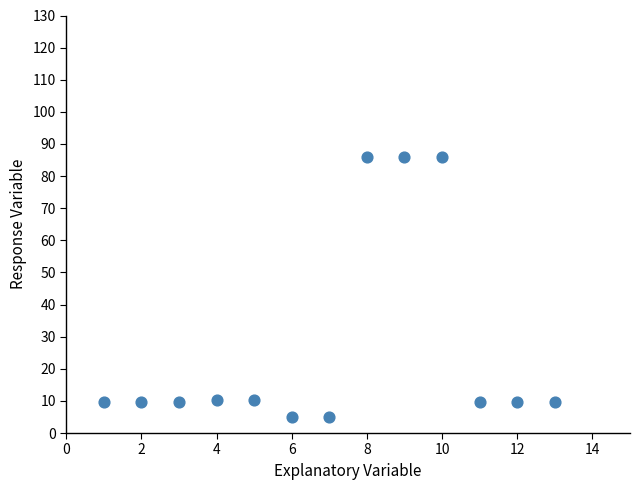

What is the range of X values (max minus min)?

12.0